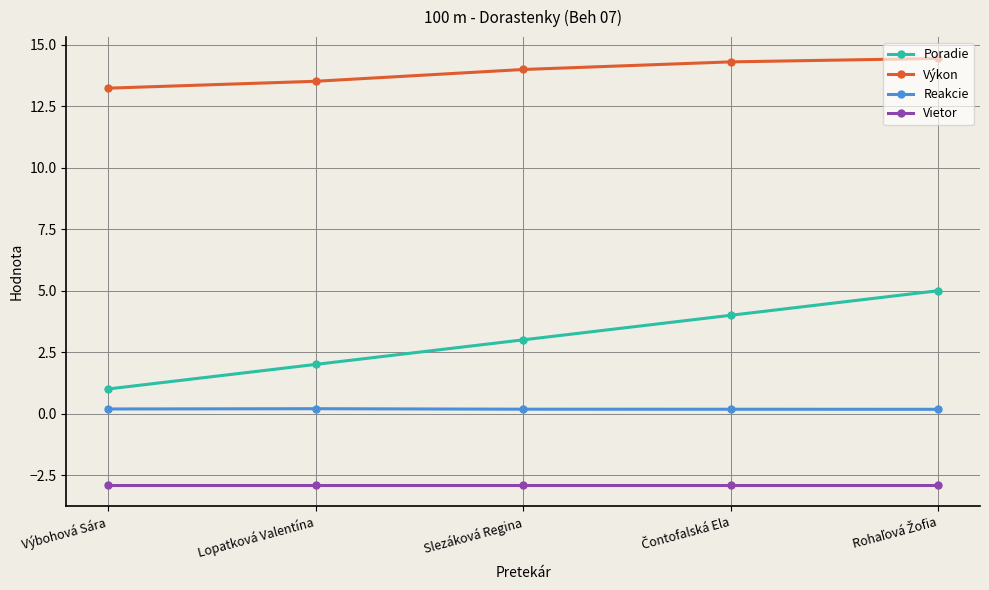

What is the label of the 3rd point from the left?

Slezáková Regina